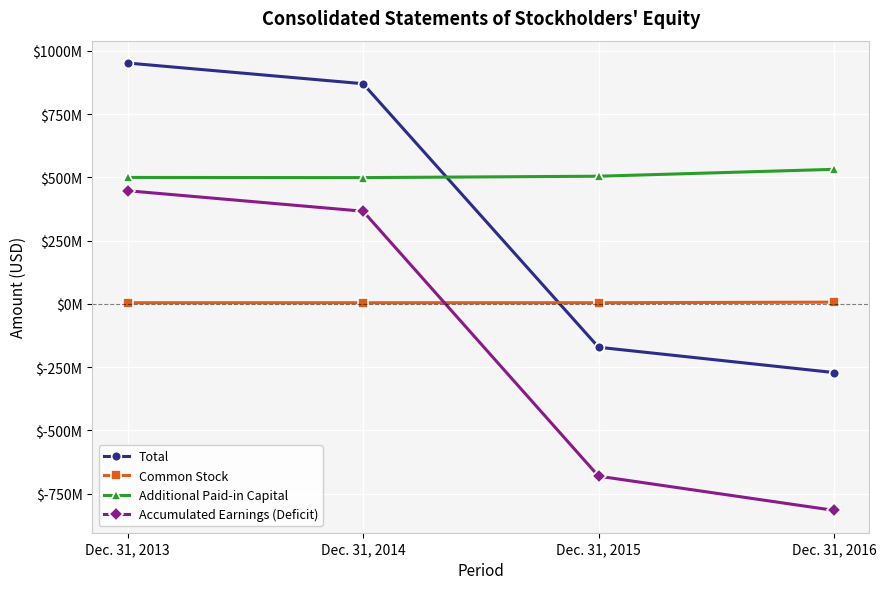

Rank the series by their maximum value, from lowest to highest.

Common Stock, Accumulated Earnings (Deficit), Additional Paid-in Capital, Total